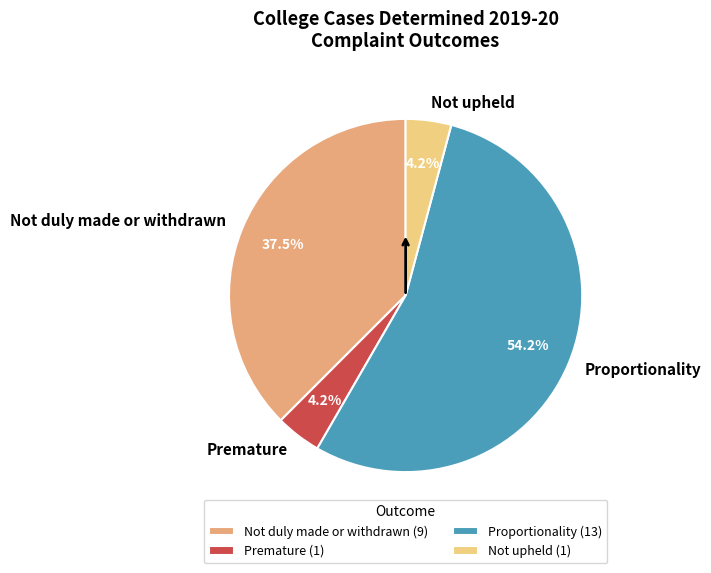

What is the total percentage of Proportionality and Premature?

58.3%